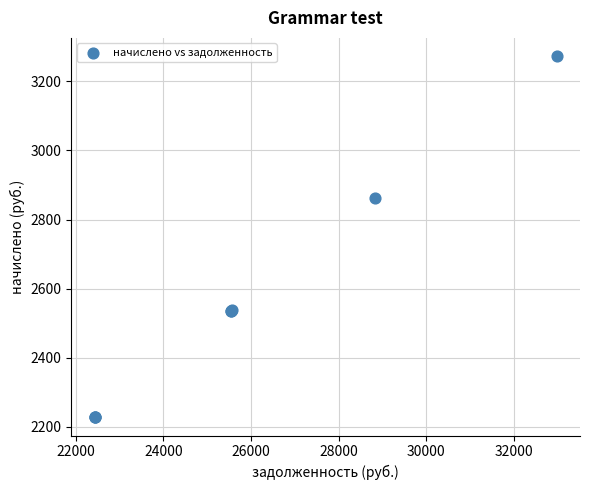

What Y value in the scatter plot is closest to 2750?

2862.6